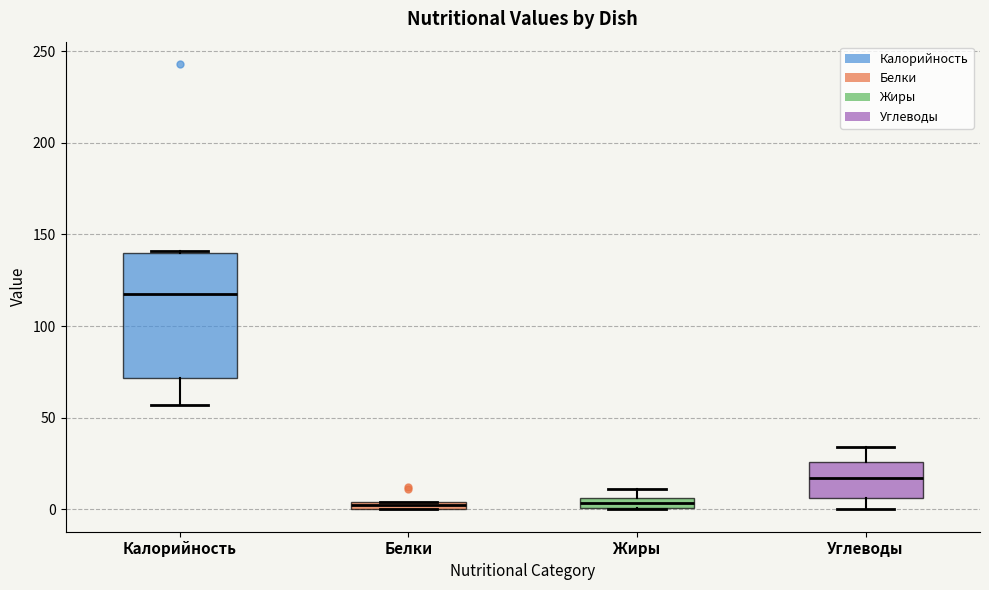

Where is the lower edge of the box for Белки on the y-axis? The values are not printed on the chart, so give them approximately, as read against the axis.

0